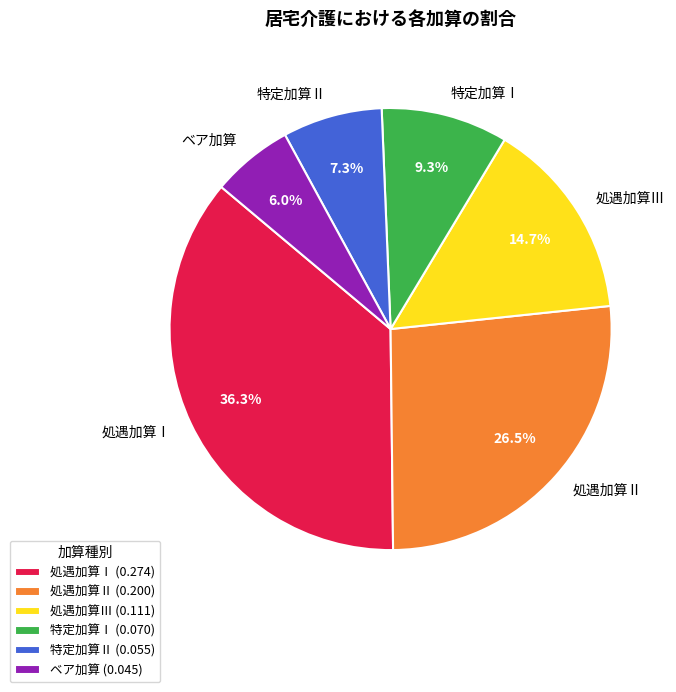

To the nearest percent, what is the average slice percentage?

17%